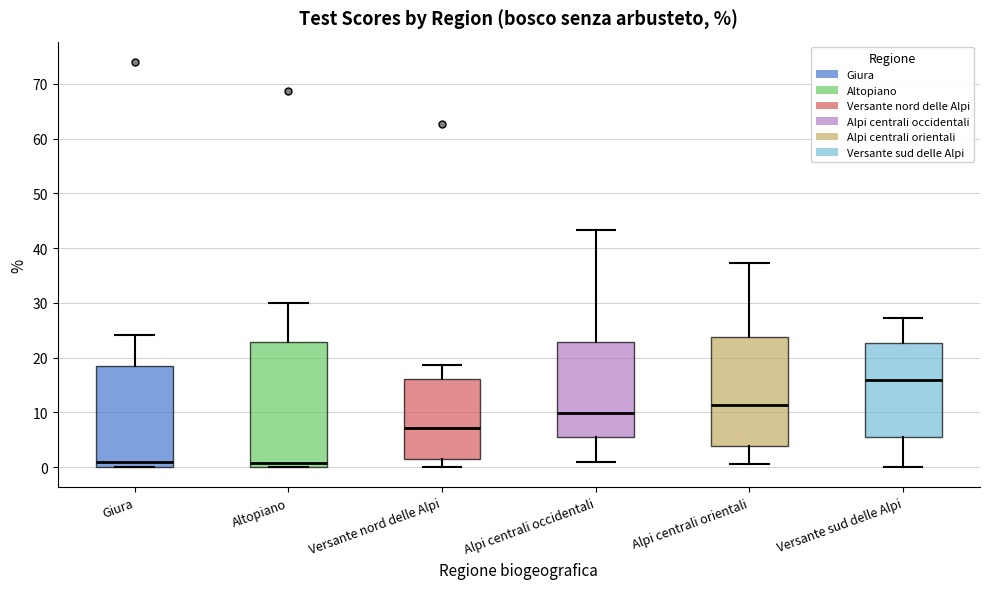

Comparing the boxes themselves (not the whiskers), which one is the tallest?

Altopiano